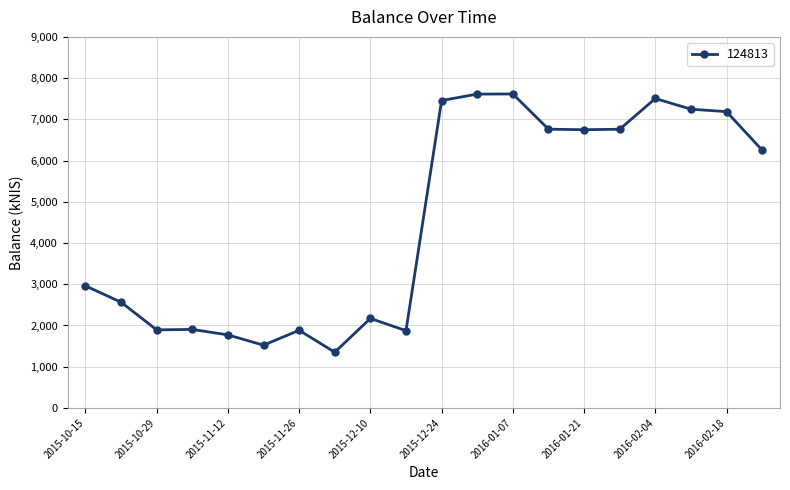

What is the difference between the maximum and minimum values?

6264.0